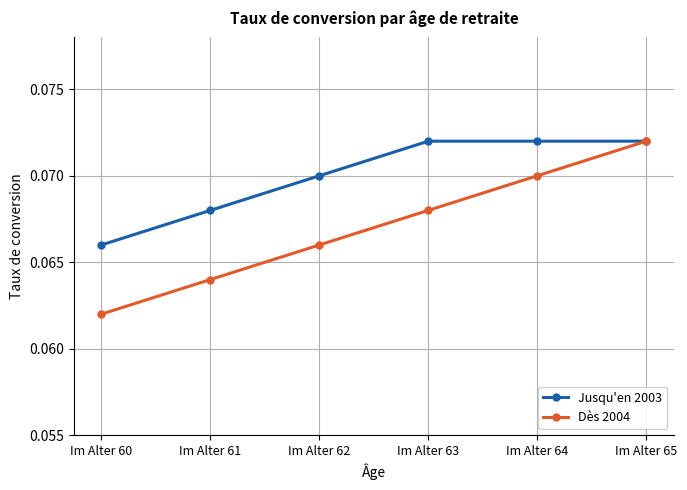

Between Im Alter 61 and Im Alter 64, which series saw the biggest shift?

Dès 2004